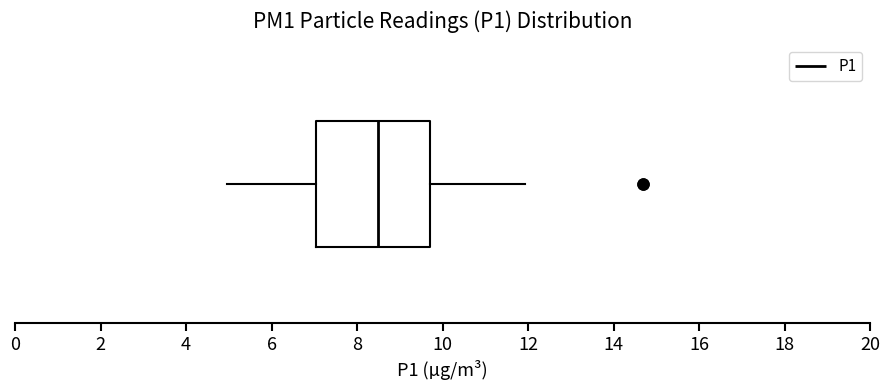

Where is the right edge of the box on the x-axis? The values are not printed on the chart, so give them approximately, as read against the axis.

9.8